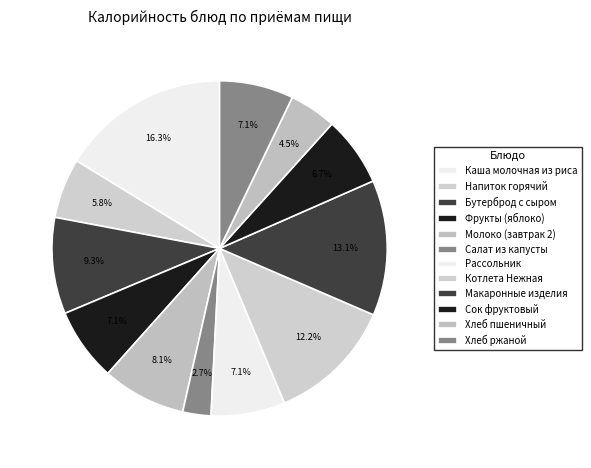

Between Молоко (завтрак 2) and Котлета Нежная, which is larger?

Котлета Нежная